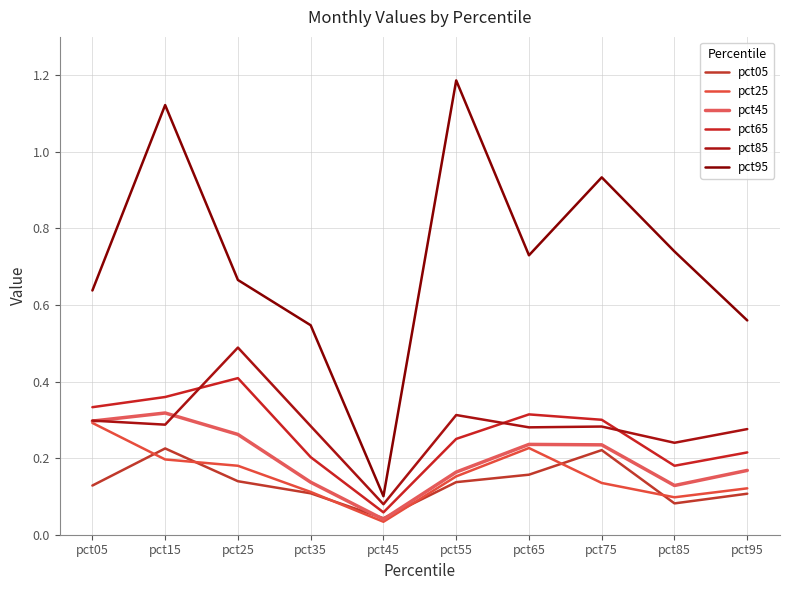

True or false: pct95 has more than 2 interior local peaks.

True